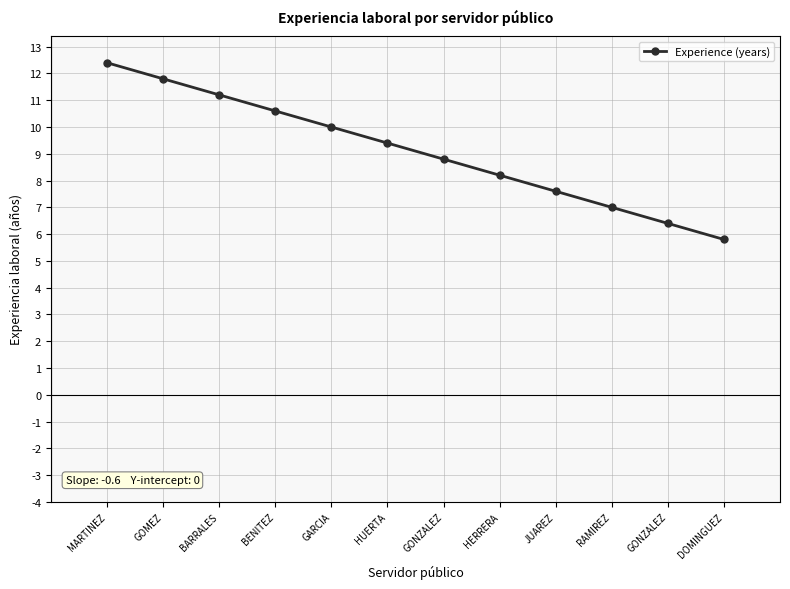

The value at RAMIREZ is 4.2. True or false?

False